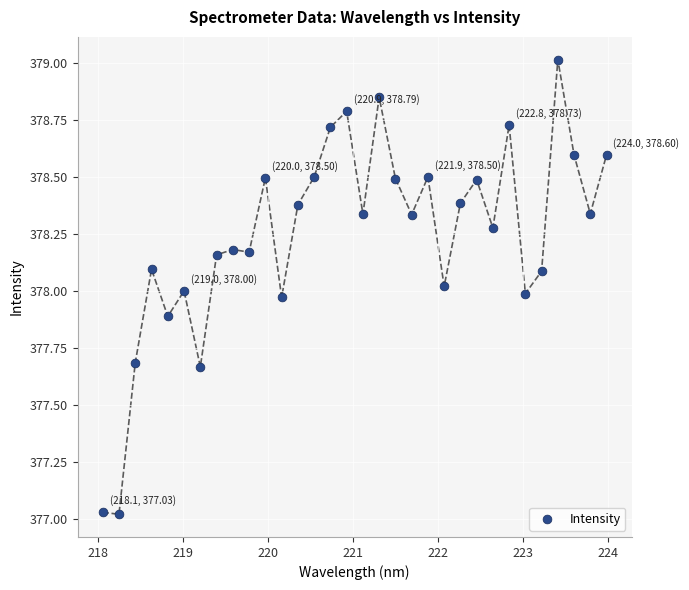

What is the range of Y values (max minus min)?

2.0